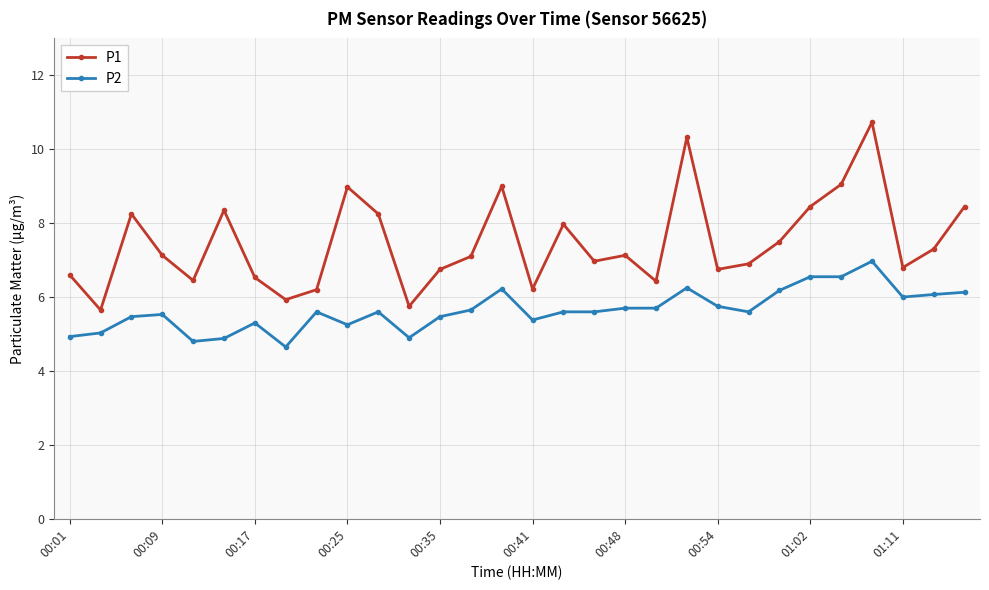

What is the highest value of the P2 series?

7.0